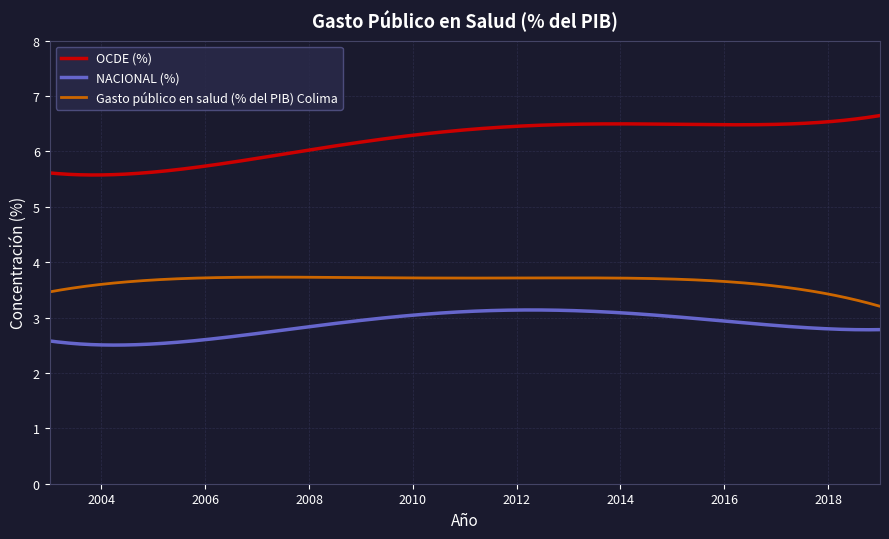

Which series has the largest total across all categories?

OCDE (%)